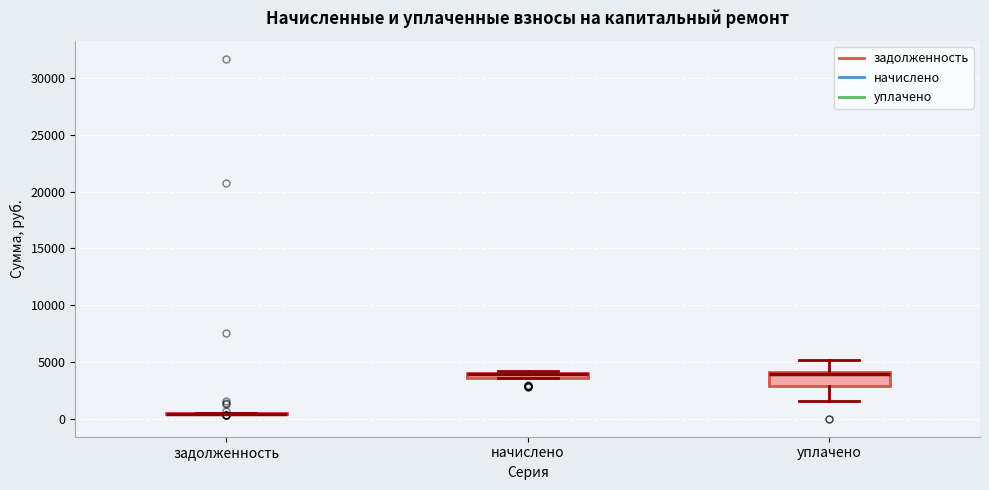

Comparing the boxes themselves (not the whiskers), which one is the tallest?

уплачено